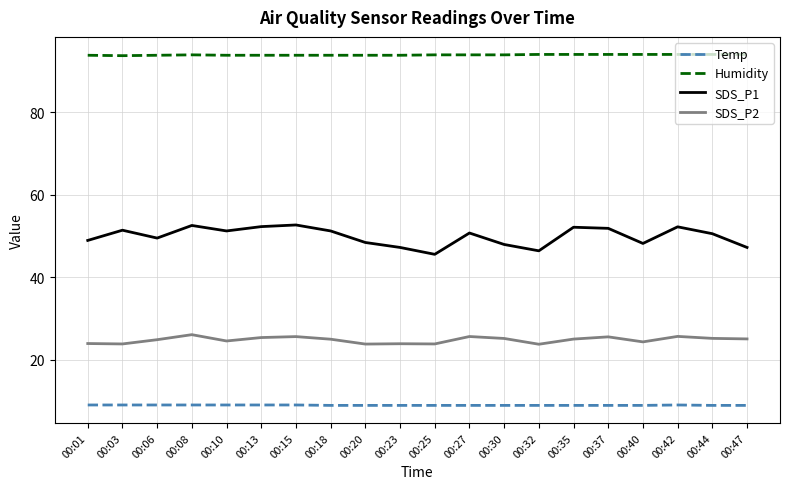

Is the value of Humidity at 00:10 greater than the value of Temp at 00:01?

Yes